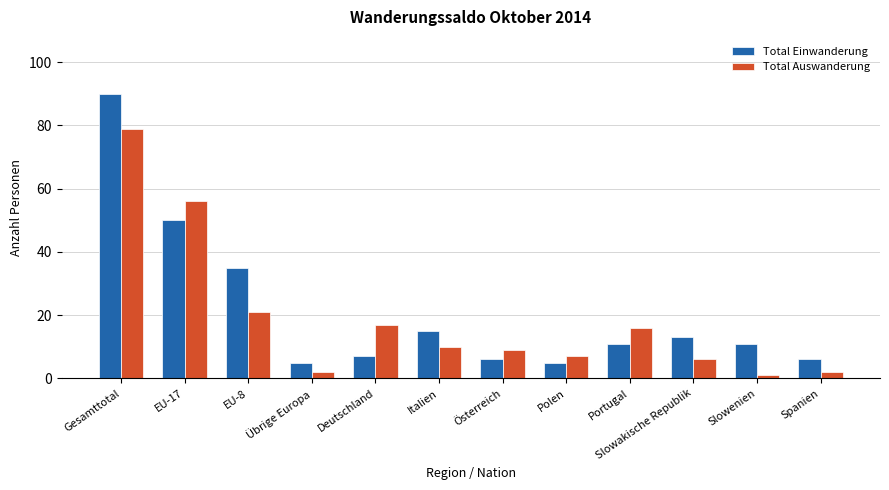

List the series in order of their peak value, lowest first.

Total Auswanderung, Total Einwanderung